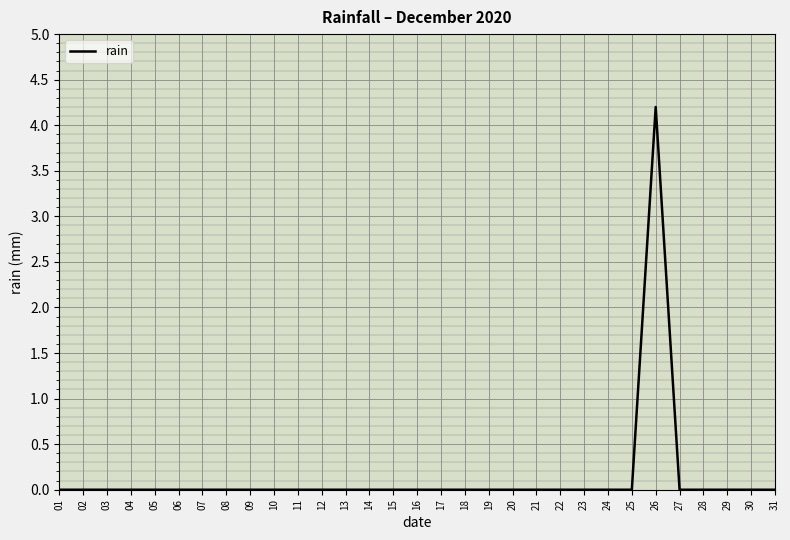

What is the greatest value displayed?

4.2